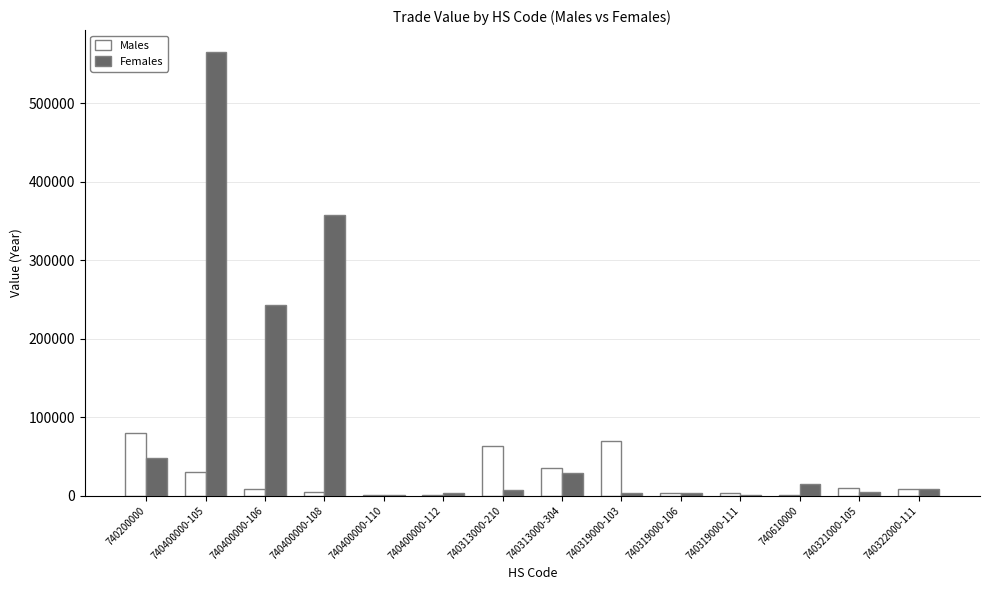

What is the spread (max minus min) of values at 740400000-106?

235070